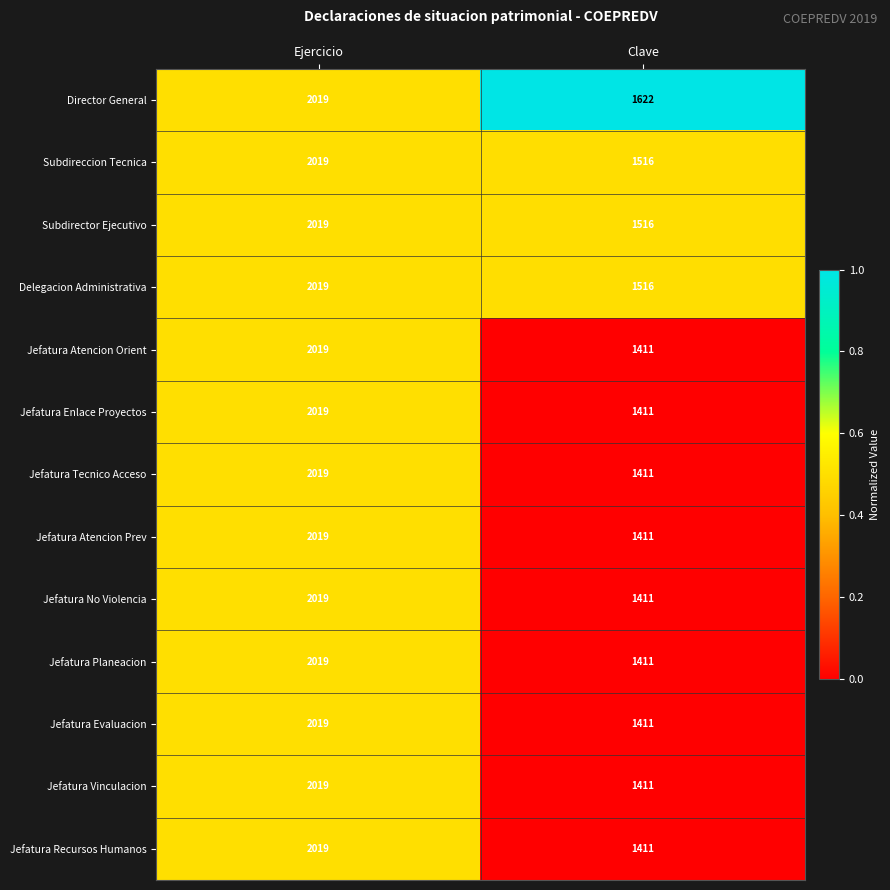

How many categories are shown in the chart?

2